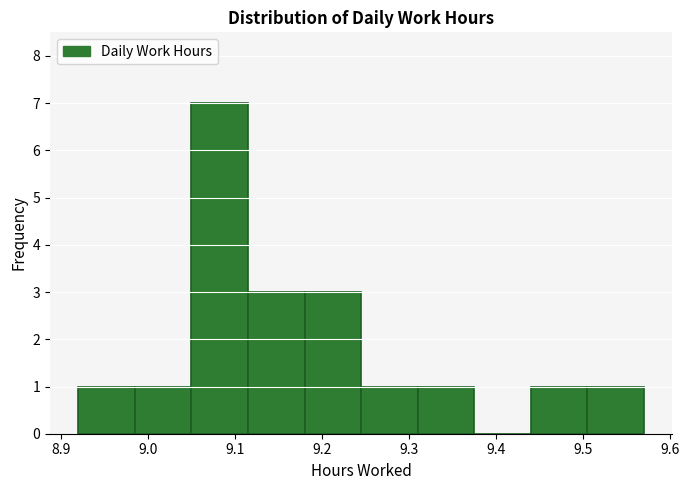

Which range on the x-axis has the tallest bar?

9.050 to 9.115